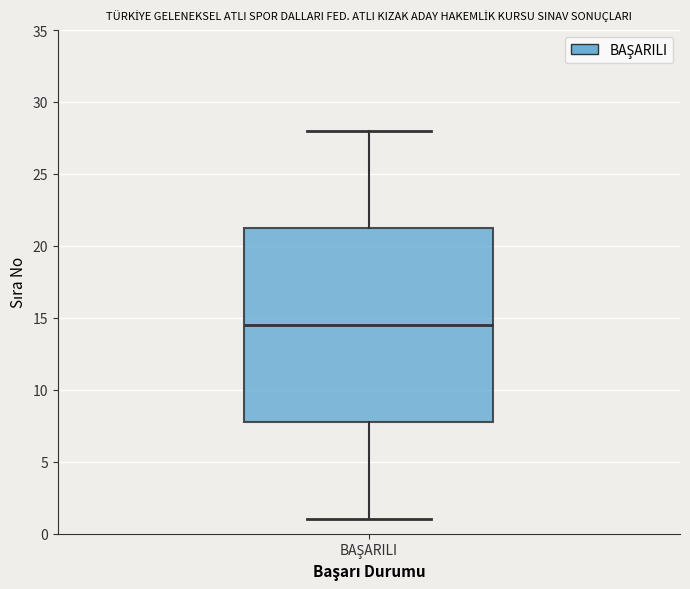

Where does the median line of the box for BAŞARILI sit on the y-axis? The values are not printed on the chart, so give them approximately, as read against the axis.

14.5